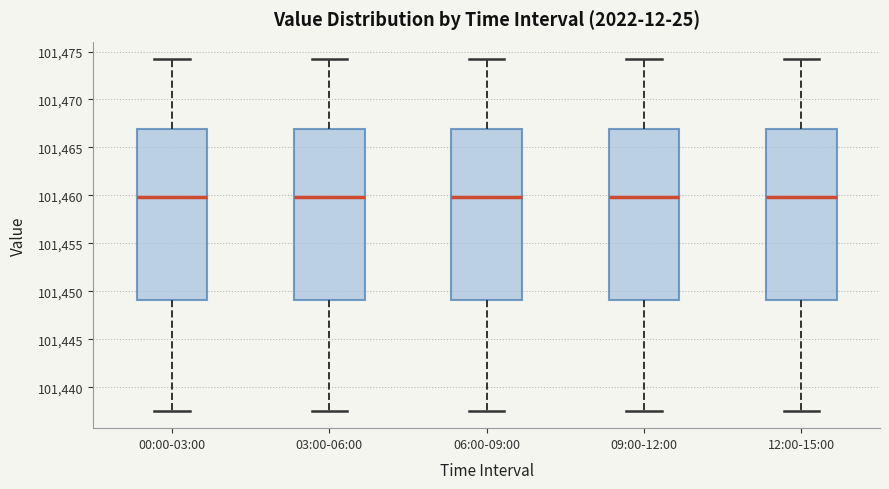

Reading left to right, transcribe this box plot: for each box, give where its median line is, the range the box spans, and where its two whiskers end, as read against the y-axis. The values are not printed on the chart, so give them approximately, as read against the axis.

00:00-03:00: median 101460.0, box 101449.0 to 101467.0, whiskers 101437.5 to 101474.0
03:00-06:00: median 101460.0, box 101449.0 to 101467.0, whiskers 101437.5 to 101474.0
06:00-09:00: median 101460.0, box 101449.0 to 101467.0, whiskers 101437.5 to 101474.0
09:00-12:00: median 101460.0, box 101449.0 to 101467.0, whiskers 101437.5 to 101474.0
12:00-15:00: median 101460.0, box 101449.0 to 101467.0, whiskers 101437.5 to 101474.0